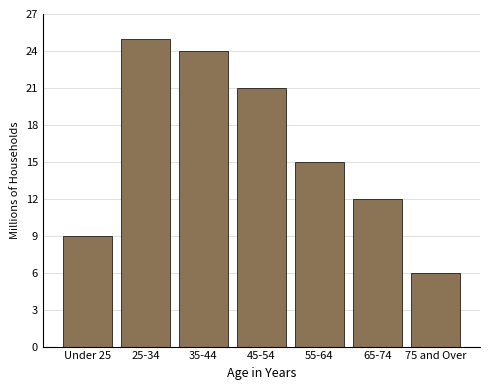

Reading right to left, list all the values displayed in this chart.

6	12	15	21	24	25	9